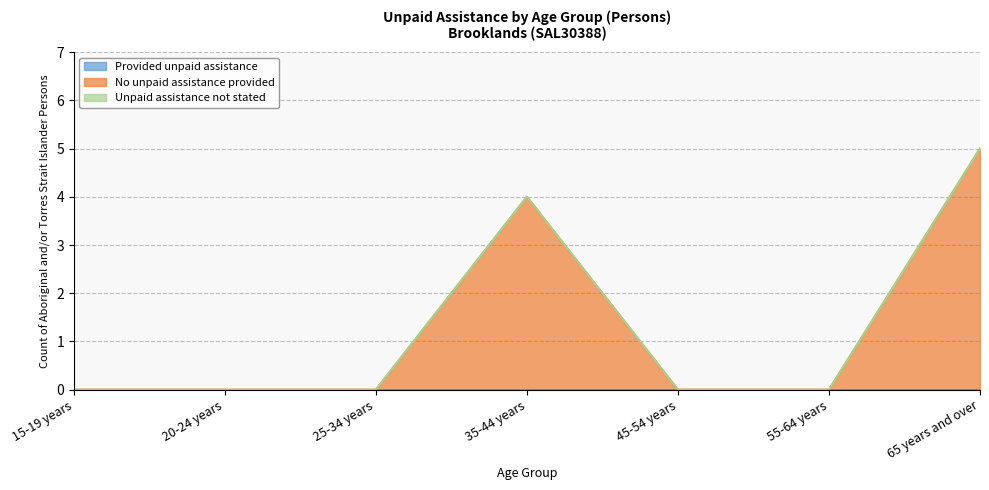

What position from the right is 20-24 years?

6